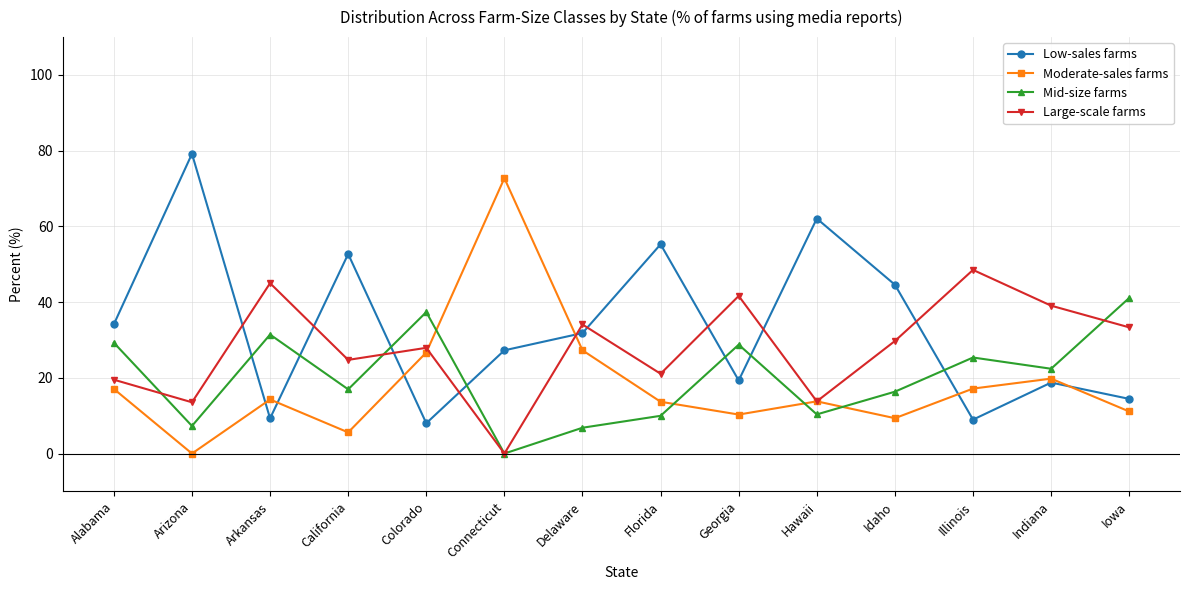

Rank the series by their maximum value, from lowest to highest.

Mid-size farms, Large-scale farms, Moderate-sales farms, Low-sales farms